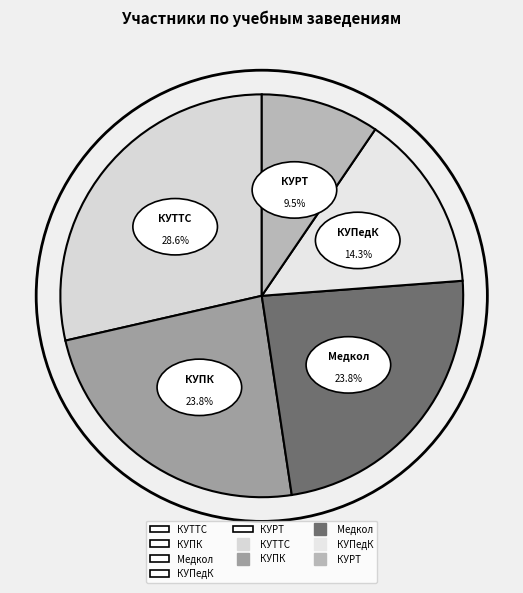

The Медкол slice represents 11% of the pie. True or false?

False